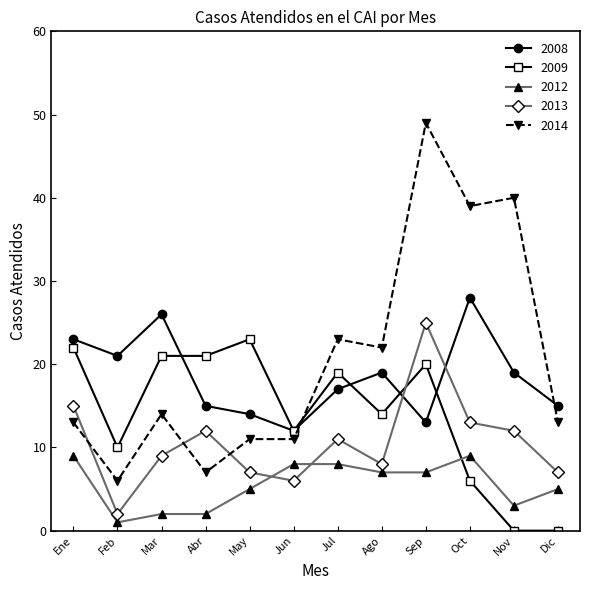

The 2012 series shows 2 at Abr. True or false?

True